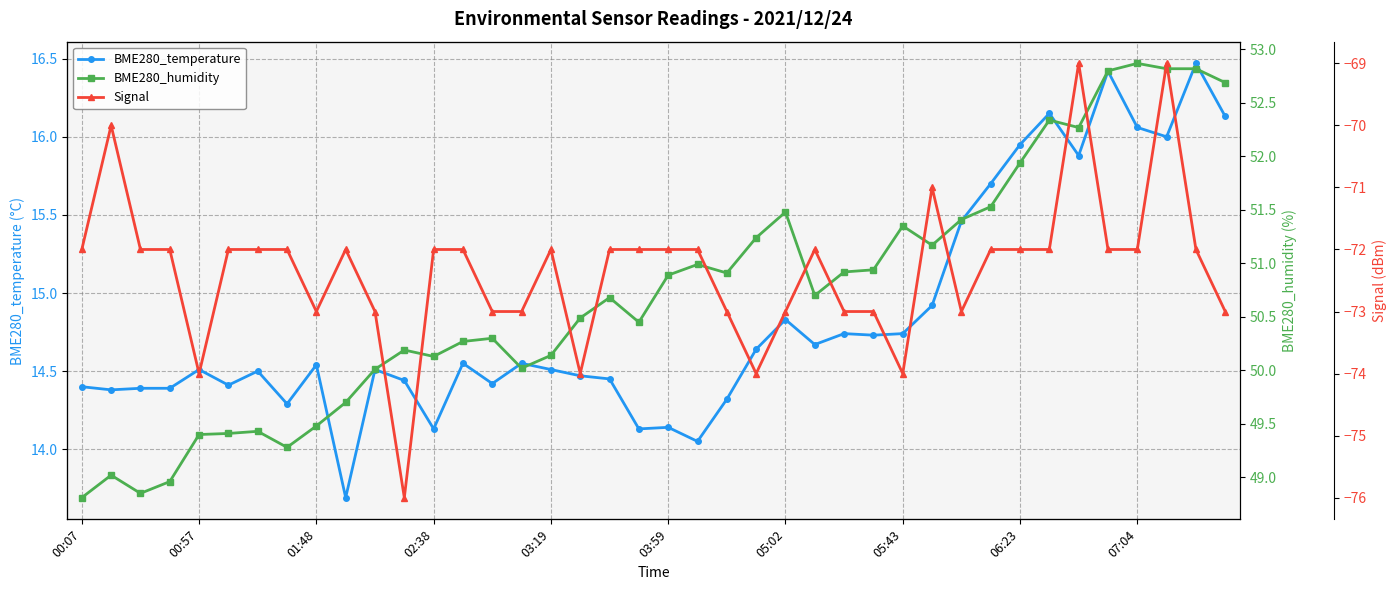

How many categories are shown in the chart?

40